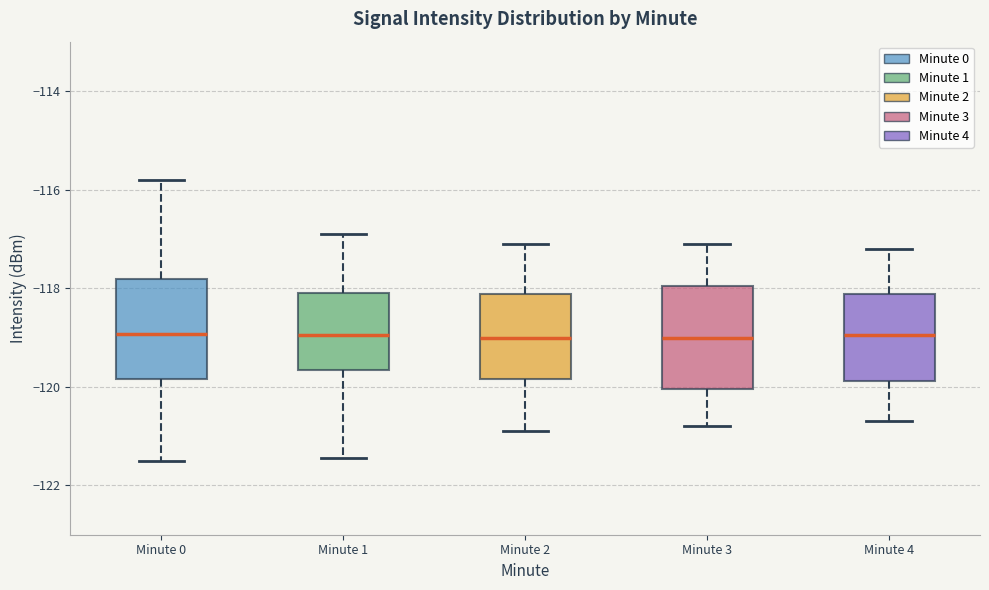

Reading left to right, transcribe this box plot: for each box, give where its median line is, the range the box spans, and where its two whiskers end, as read against the y-axis. The values are not printed on the chart, so give them approximately, as read against the axis.

Minute 0: median -119.0, box -119.8 to -117.8, whiskers -121.6 to -115.8
Minute 1: median -119.0, box -119.6 to -118.0, whiskers -121.4 to -116.8
Minute 2: median -119.0, box -119.8 to -118.2, whiskers -120.8 to -117.0
Minute 3: median -119.0, box -120.0 to -118.0, whiskers -120.8 to -117.0
Minute 4: median -119.0, box -119.8 to -118.2, whiskers -120.6 to -117.2